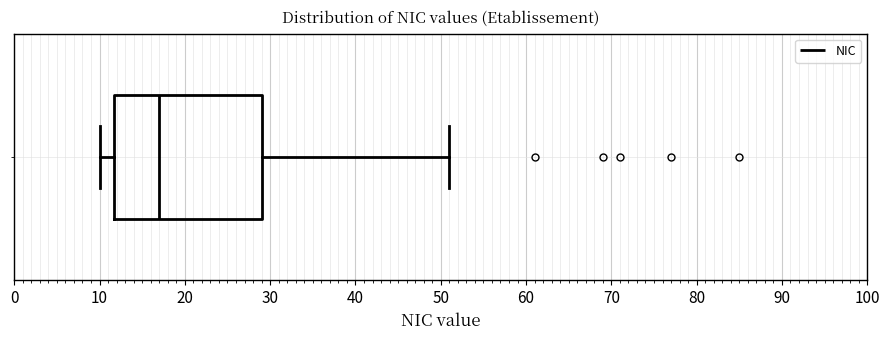

Where is the right edge of the box on the x-axis? The values are not printed on the chart, so give them approximately, as read against the axis.

29